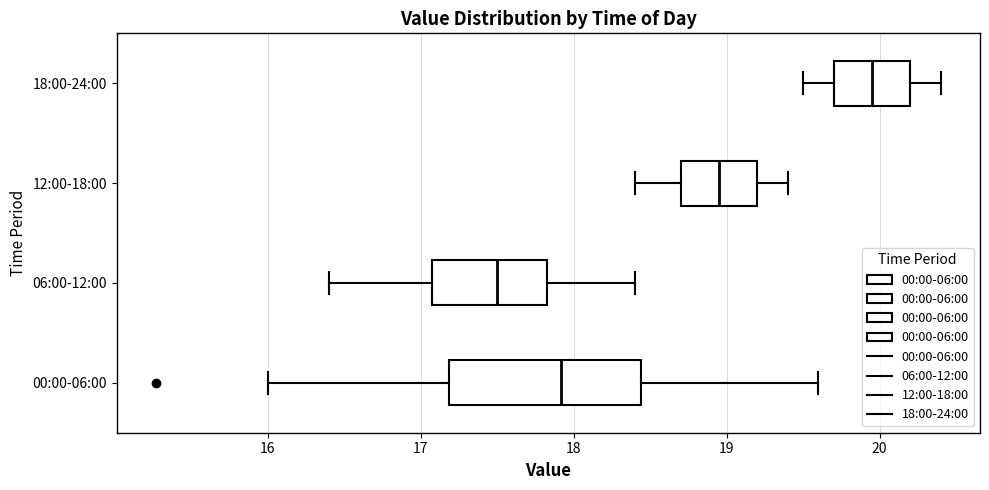

Which box is the widest, from its left edge to its right edge?

00:00-06:00